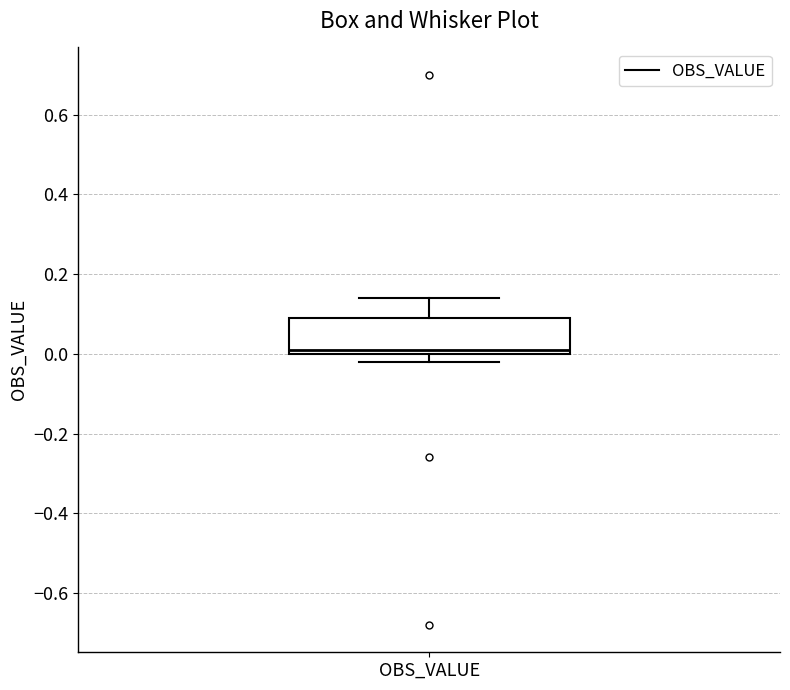

Transcribe this box plot: give where the median line is, the range the box spans, and where the two whiskers end, as read against the y-axis. The values are not printed on the chart, so give them approximately, as read against the axis.

median 0.02, box 0.00 to 0.10, whiskers -0.02 to 0.14